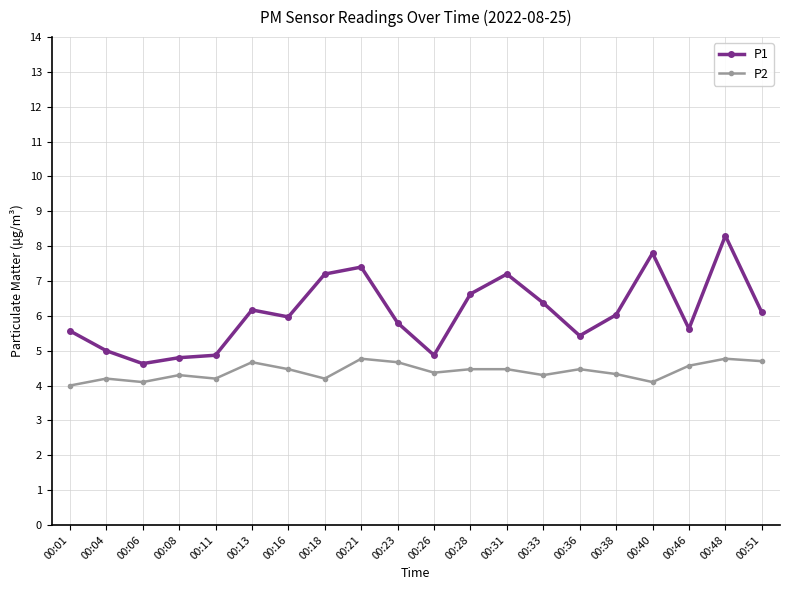

Which series changed the most between 00:01 and 00:48?

P1